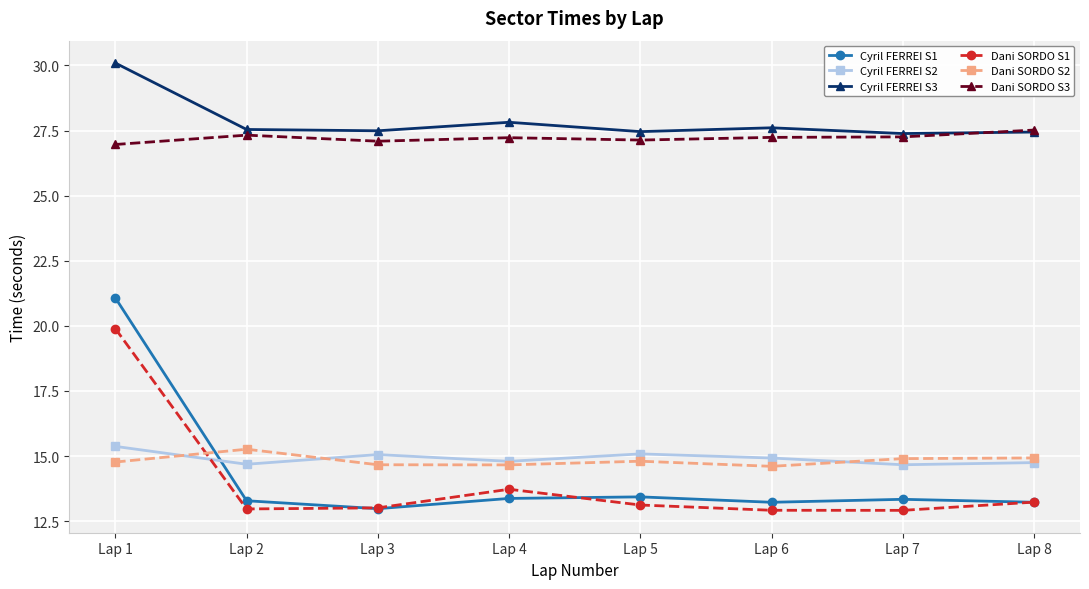

At which category is the sum across all series the highest?

Lap 1